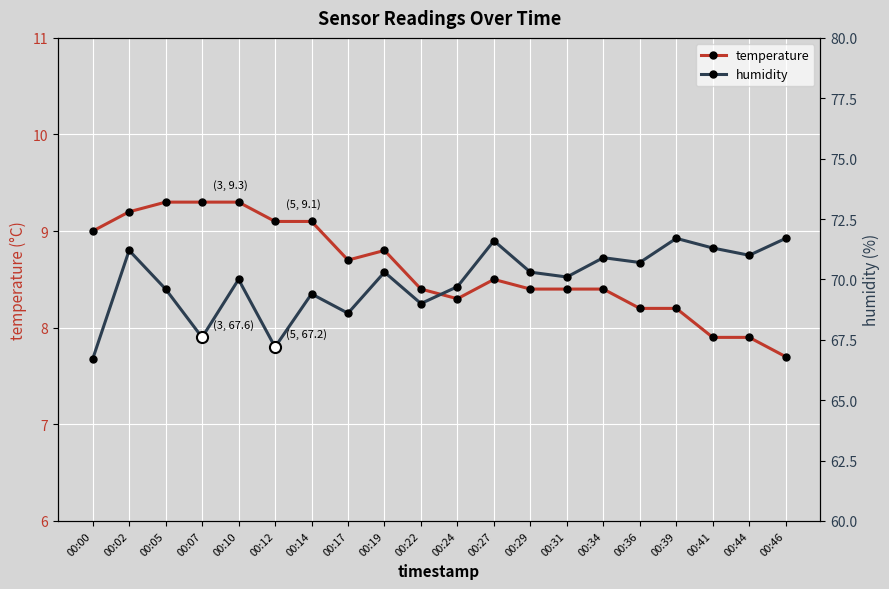

At which label is temperature closest to 8?

00:41